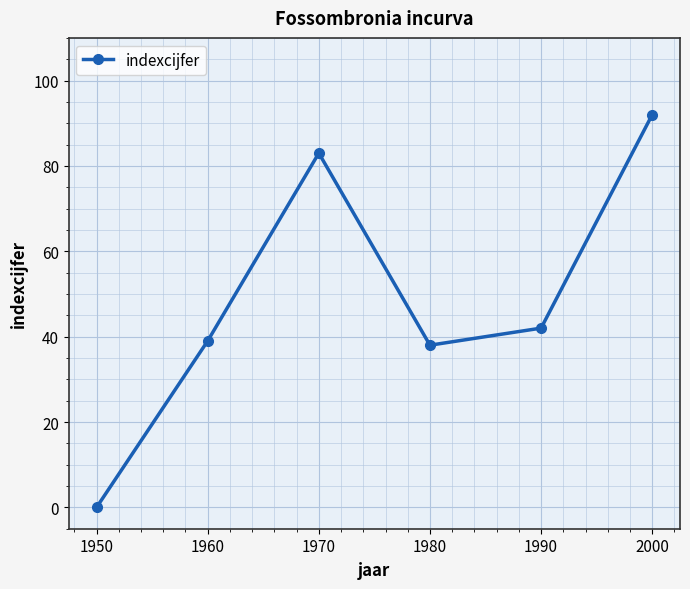

What is the approximate value at 1980, to the nearest 10?

40